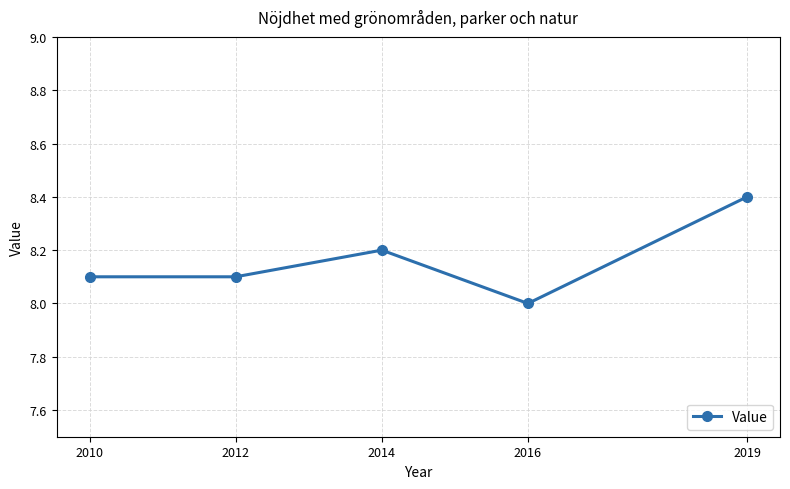

Reading left to right, transcribe all the data shown in this chart.

2010=8.1	2012=8.1	2014=8.2	2016=8.0	2019=8.4